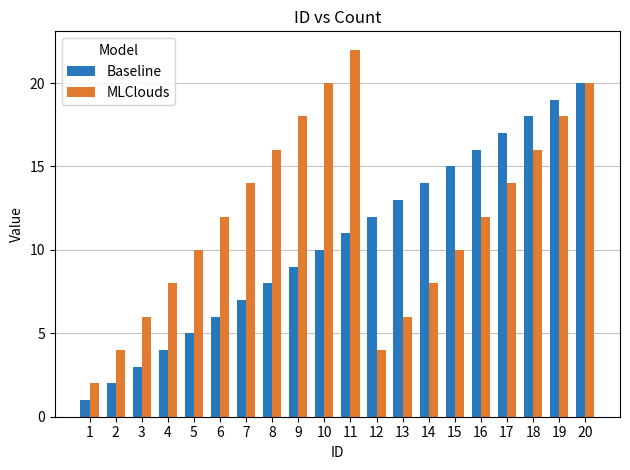

True or false: MLClouds has a value of 20 at 17.

False